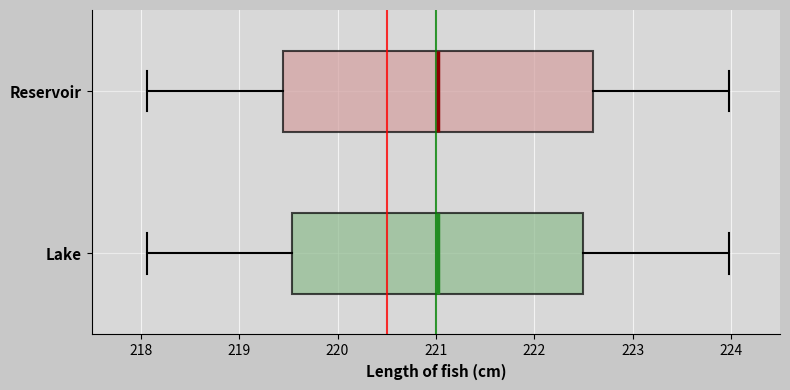

Which box is the widest, from its left edge to its right edge?

Reservoir